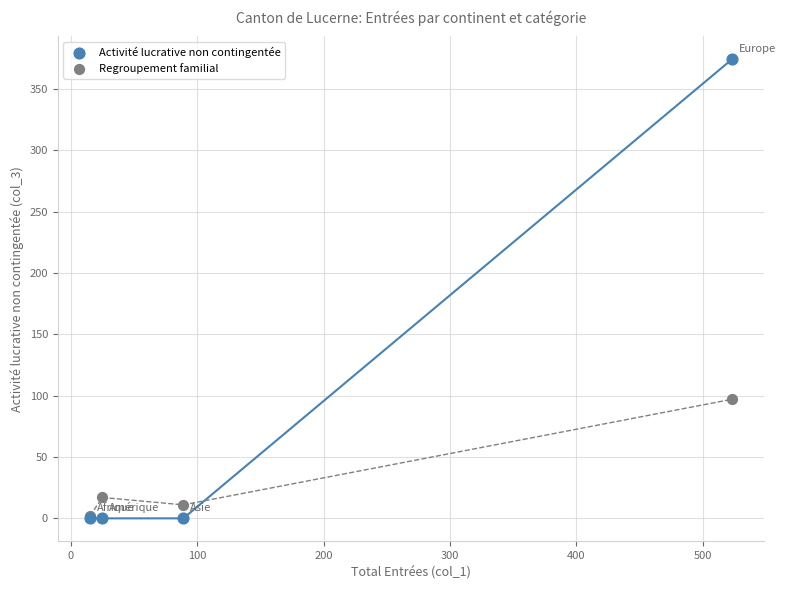

Which series contains the highest Y value?

Activité lucrative non contingentée